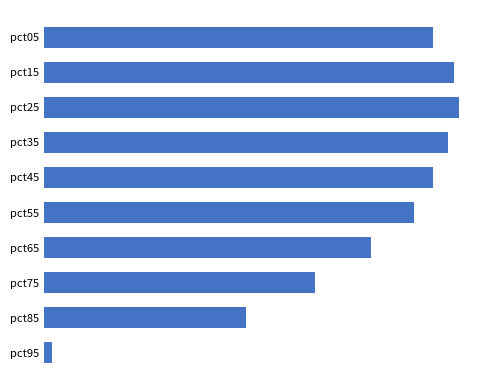

At which category does the chart reach its minimum across all series?

pct95